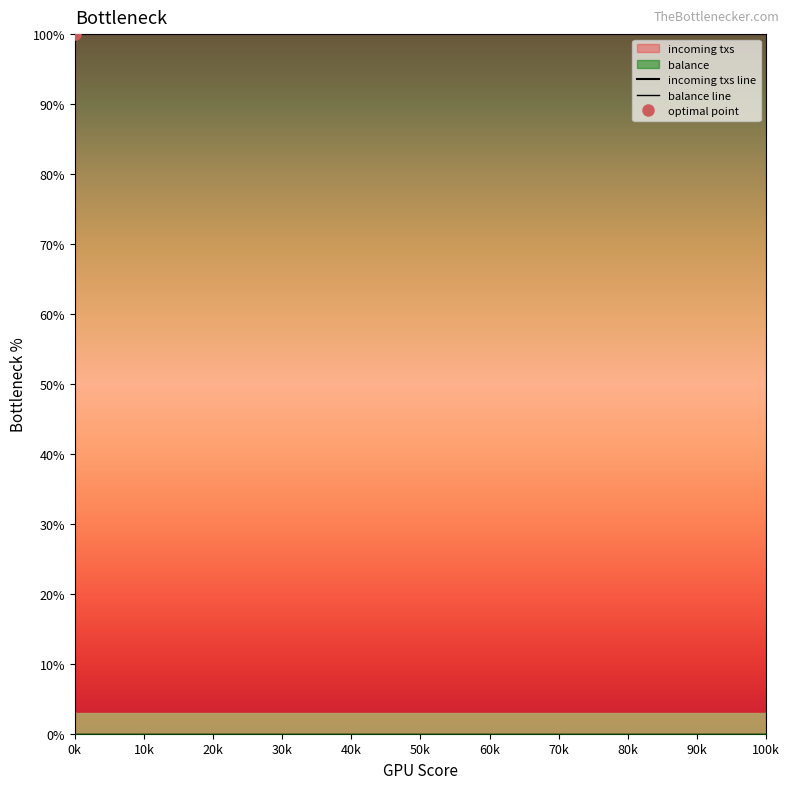

True or false: incoming txs line has more than 1 interior local peaks.

False